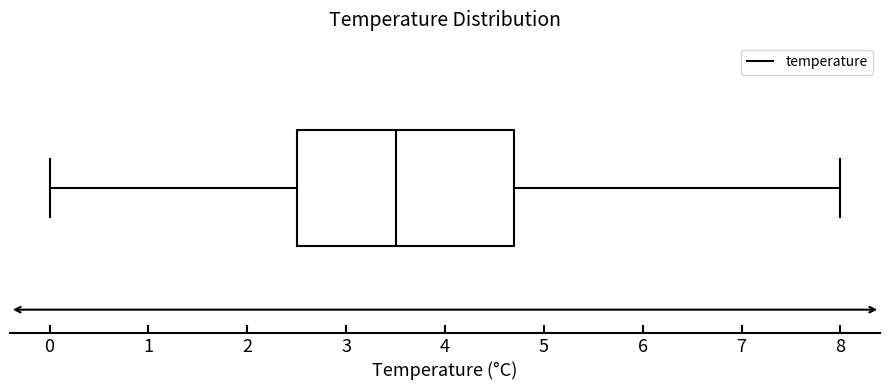

Read this box plot against the x-axis: the position of the median line, the range covered by the box, and the ends of both whiskers. The values are not printed on the chart, so give them approximately, as read against the axis.

median 3.5, box 2.5 to 4.7, whiskers 0.0 to 8.0